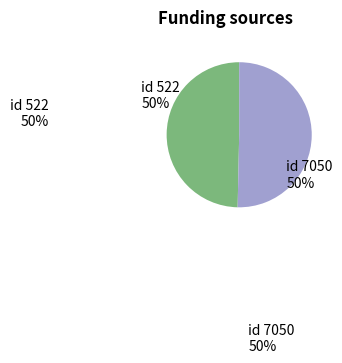

How many segments does this pie chart have?

2